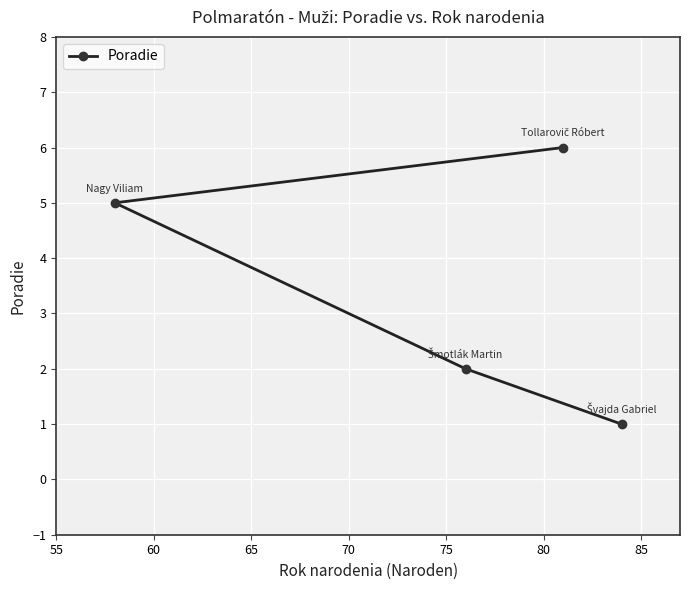

What is the greatest value displayed?

6